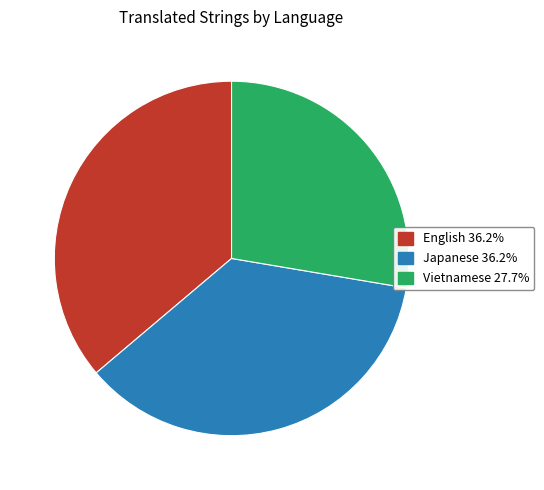

Combined, do Japanese and English account for over 50%?

Yes